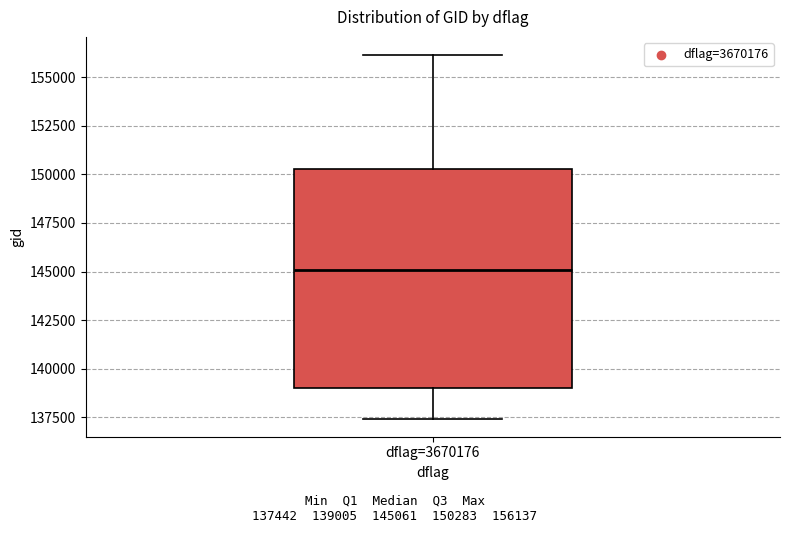

Where does the lower whisker of the box for dflag=3670176 end on the y-axis? The values are not printed on the chart, so give them approximately, as read against the axis.

137500